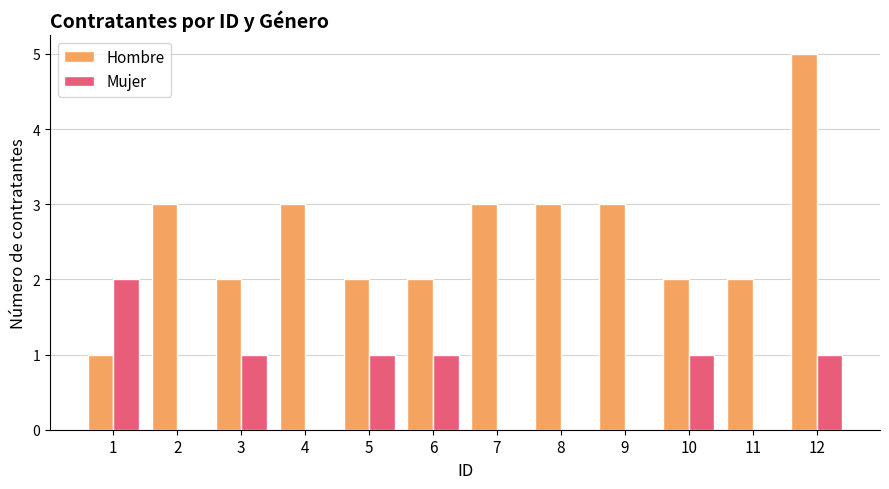

Count the number of data series in this chart.

2